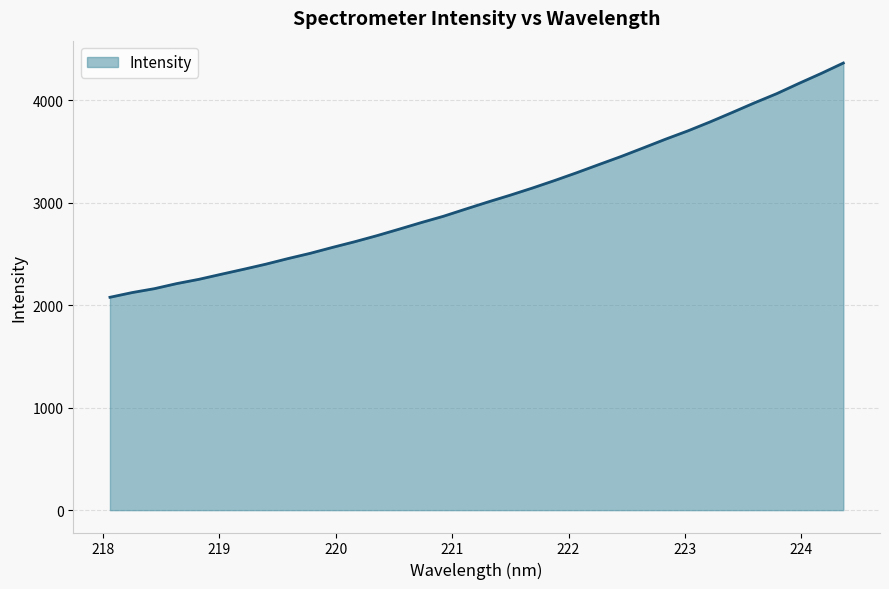

What is the maximum value shown in the chart?

4363.7